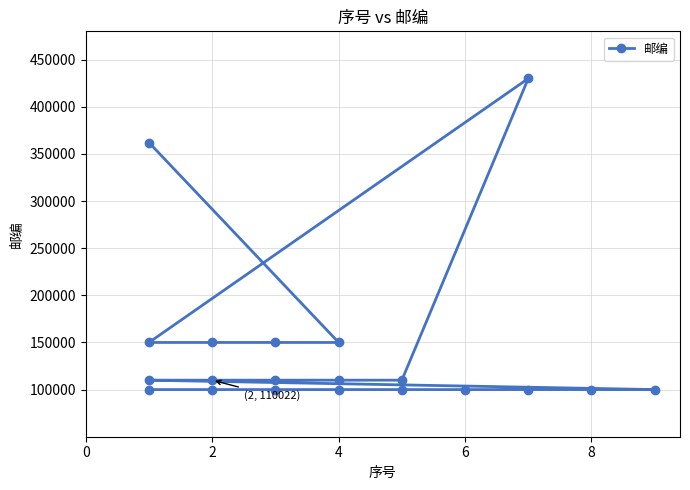

What is the minimum value shown in the chart?

100048